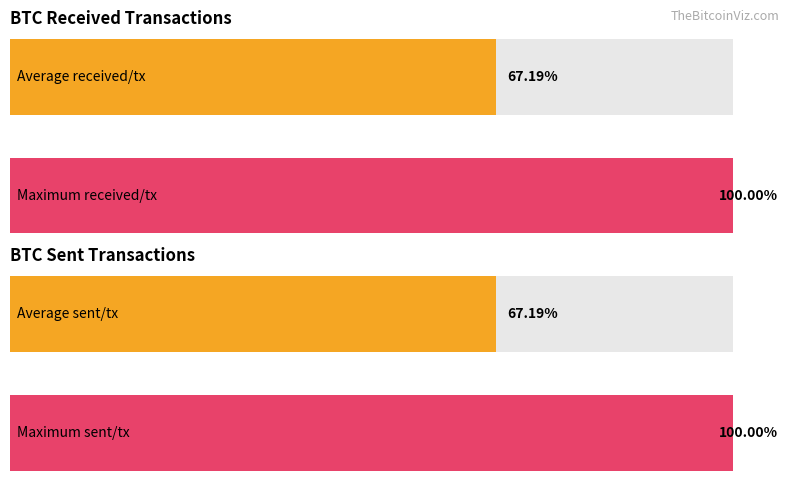

What are all the series names shown in the legend?

received, sent